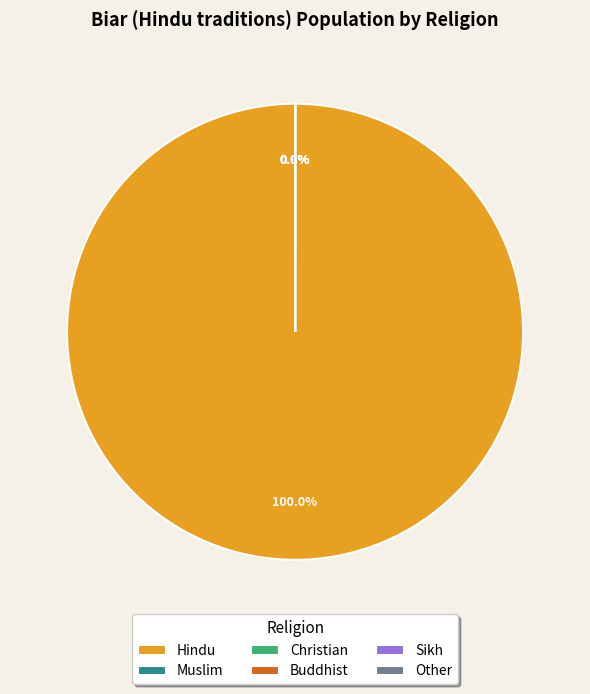

What percentage is NOT represented by Other?

100.0%